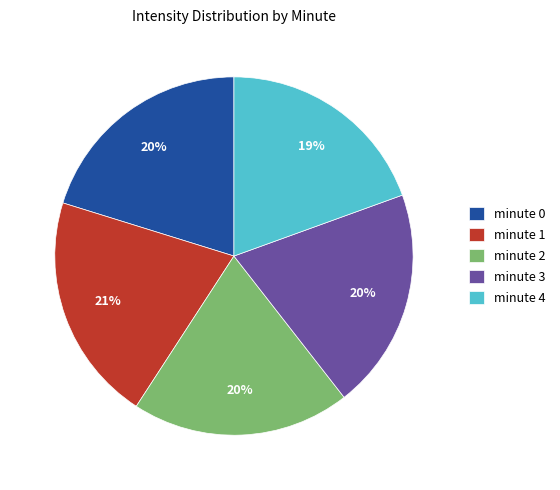

Is there any slice that represents more than half of the pie?

No